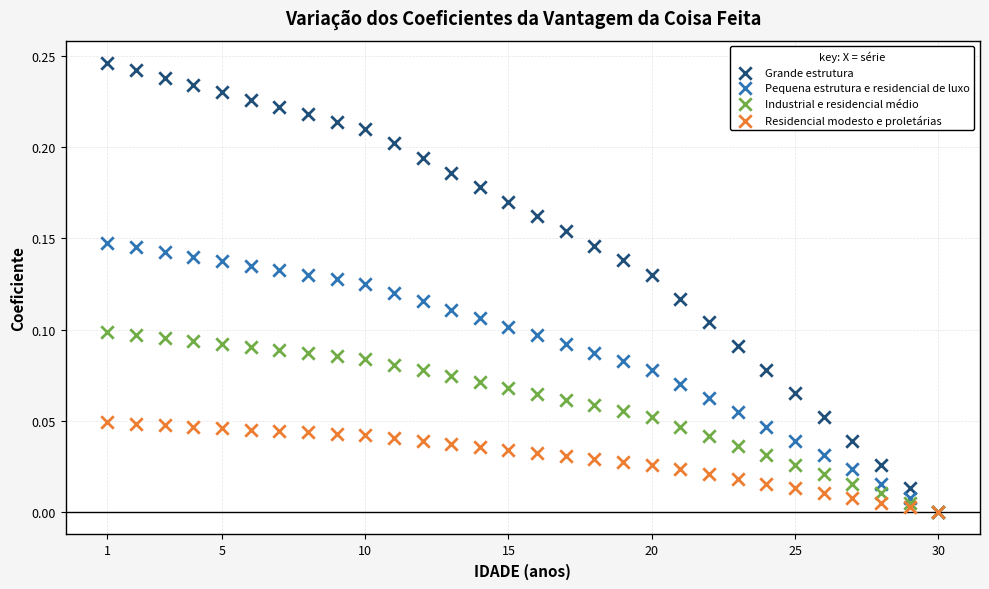

What are all the series names shown in the legend?

Grande estrutura, Pequena estrutura e residencial de luxo, Industrial e residencial médio, Residencial modesto e proletárias